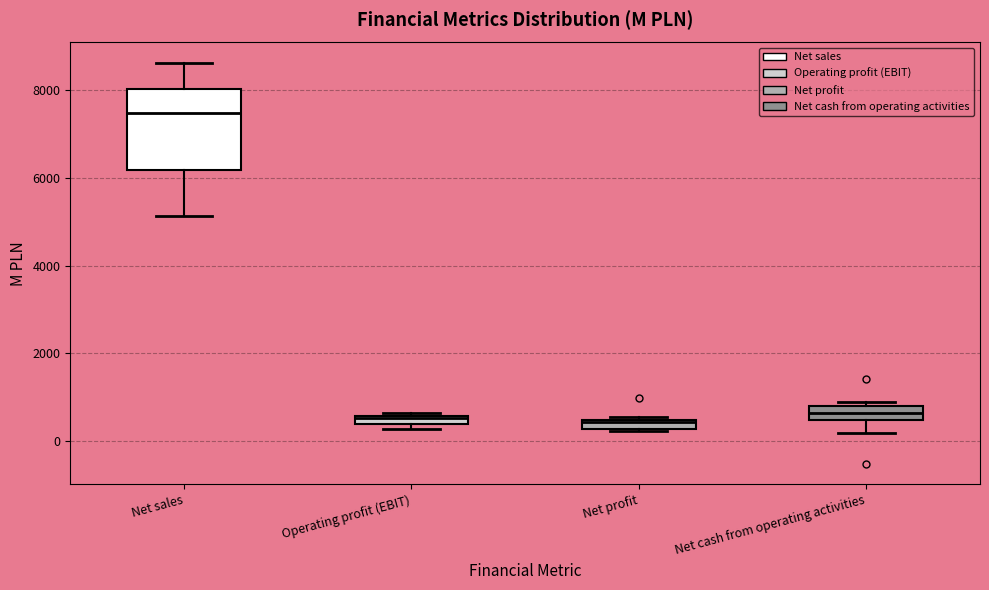

Where is the upper edge of the box for Net profit on the y-axis? The values are not printed on the chart, so give them approximately, as read against the axis.

400